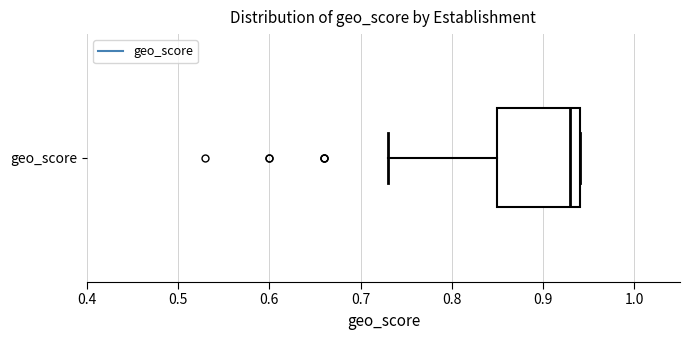

Transcribe this box plot: give where the median line is, the range the box spans, and where the two whiskers end, as read against the x-axis. The values are not printed on the chart, so give them approximately, as read against the axis.

median 0.93, box 0.85 to 0.94, whiskers 0.73 to 0.94